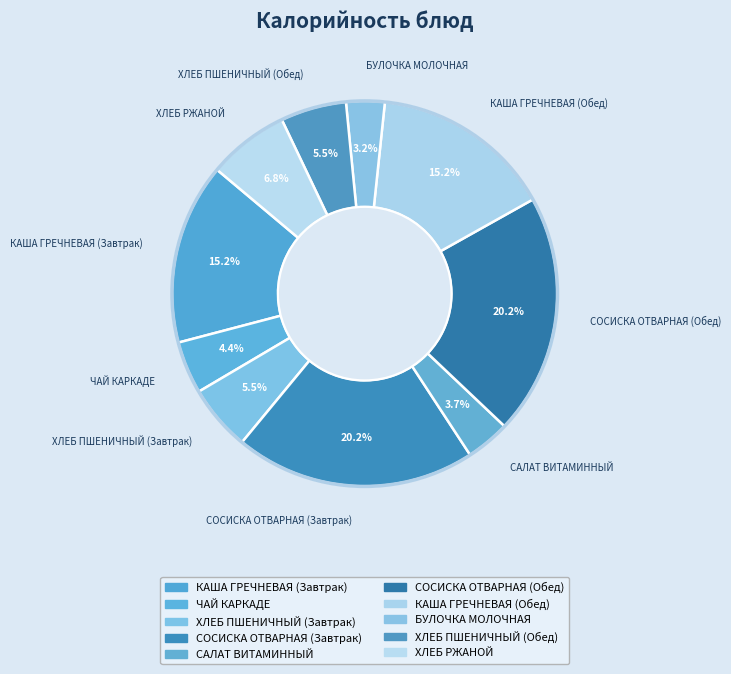

What percentage is the КАША ГРЕЧНЕВАЯ (Завтрак) slice, to the nearest percent?

15%